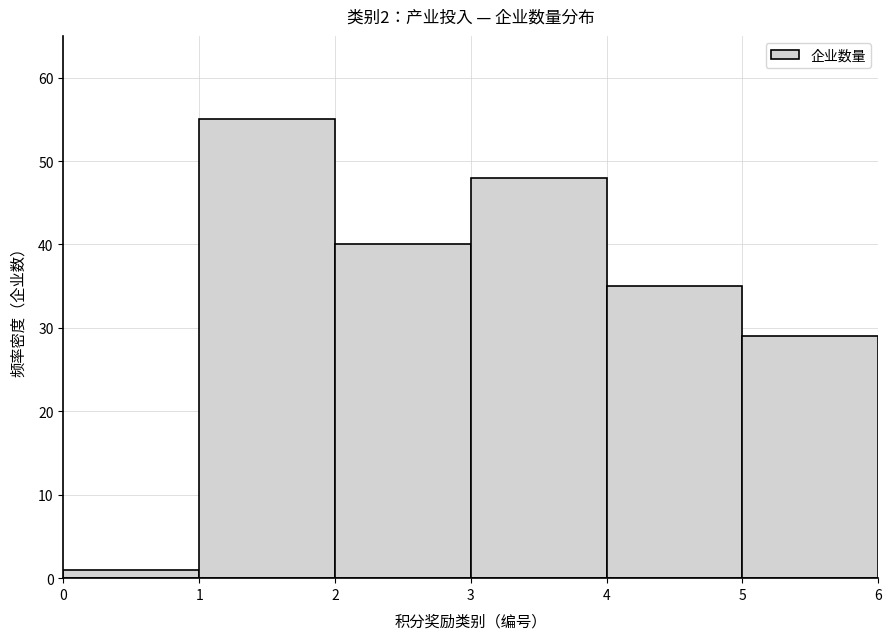

Which range on the x-axis has the tallest bar?

1 to 2